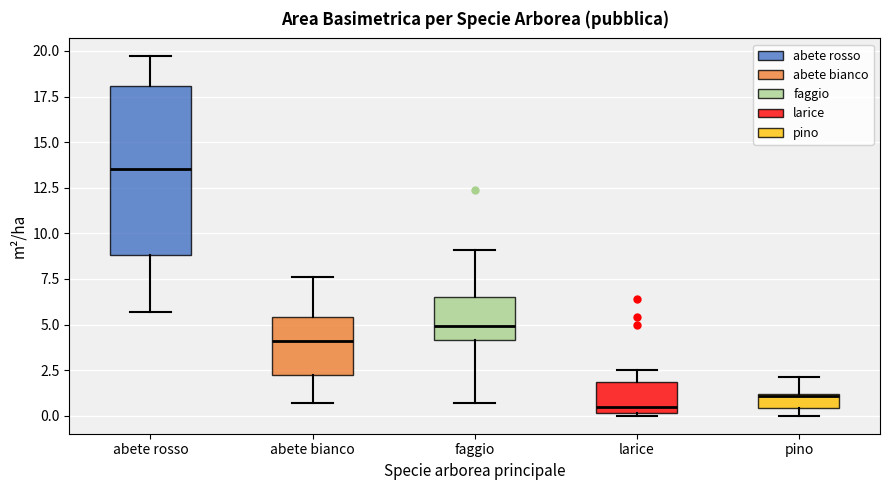

Reading left to right, transcribe this box plot: for each box, give where its median line is, the range the box spans, and where its two whiskers end, as read against the y-axis. The values are not printed on the chart, so give them approximately, as read against the axis.

abete rosso: median 13.5, box 9.0 to 18.0, whiskers 5.5 to 19.5
abete bianco: median 4.0, box 2.5 to 5.5, whiskers 0.5 to 7.5
faggio: median 5.0, box 4.0 to 6.5, whiskers 0.5 to 9.0
larice: median 0.5, box 0.0 to 2.0, whiskers 0.0 (just below the box's lower edge) to 2.5
pino: median 1.0, box 0.5 to 1.0, whiskers 0.0 to 2.0